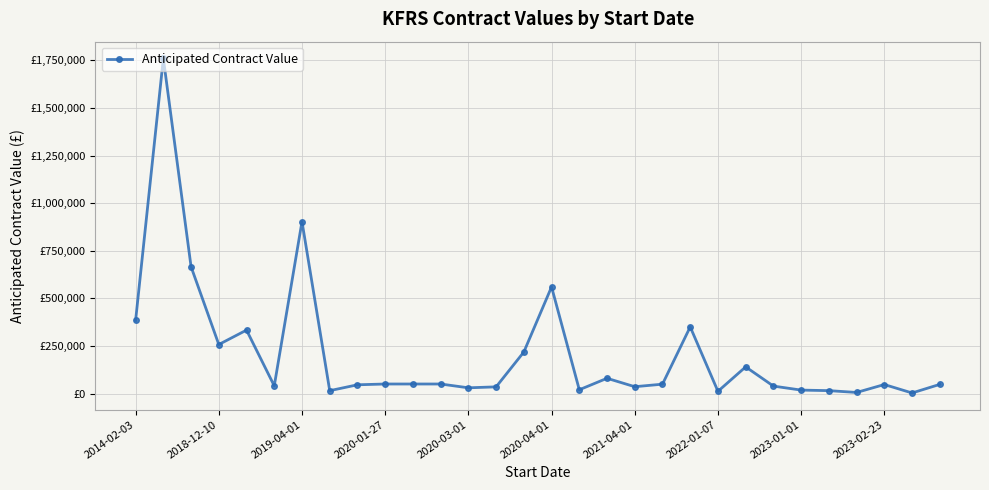

Where does the data first go above 49100?

2014-02-03